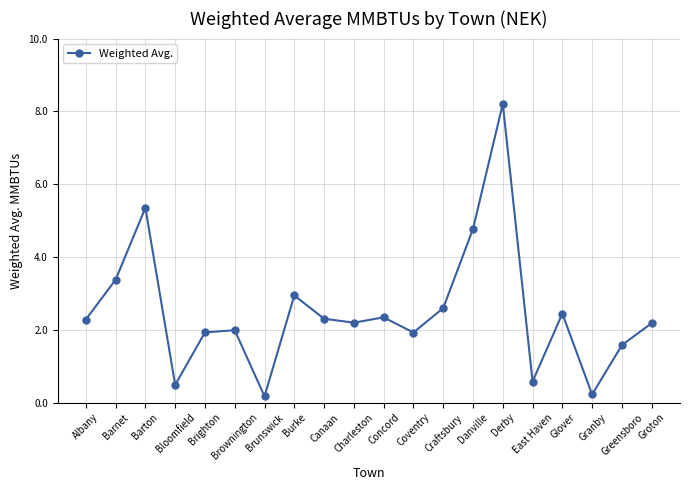

What is the approximate value at Barton?

5.3